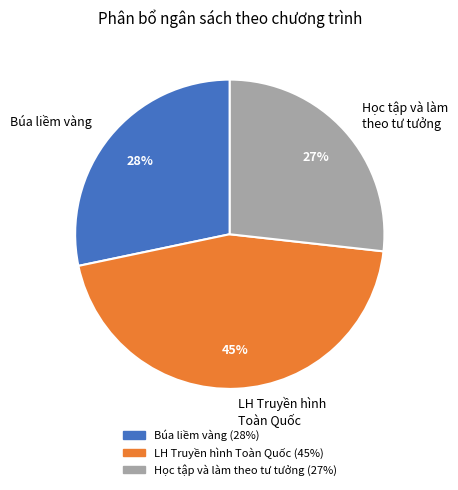

Combined, do Búa liềm vàng and LH Truyền hình Toàn Quốc account for over 50%?

Yes